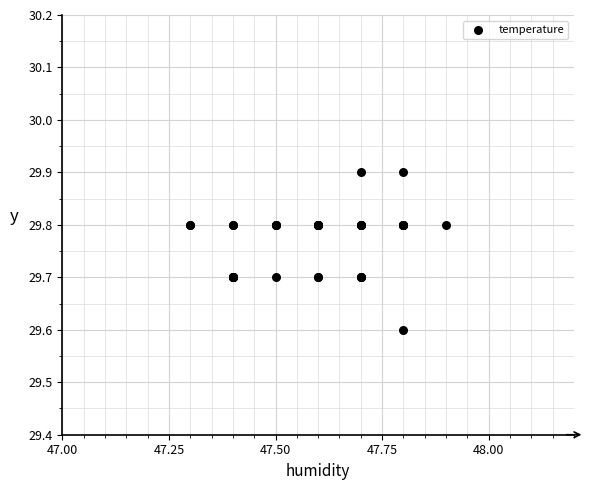

What Y value in the scatter plot is closest to 29?

29.6